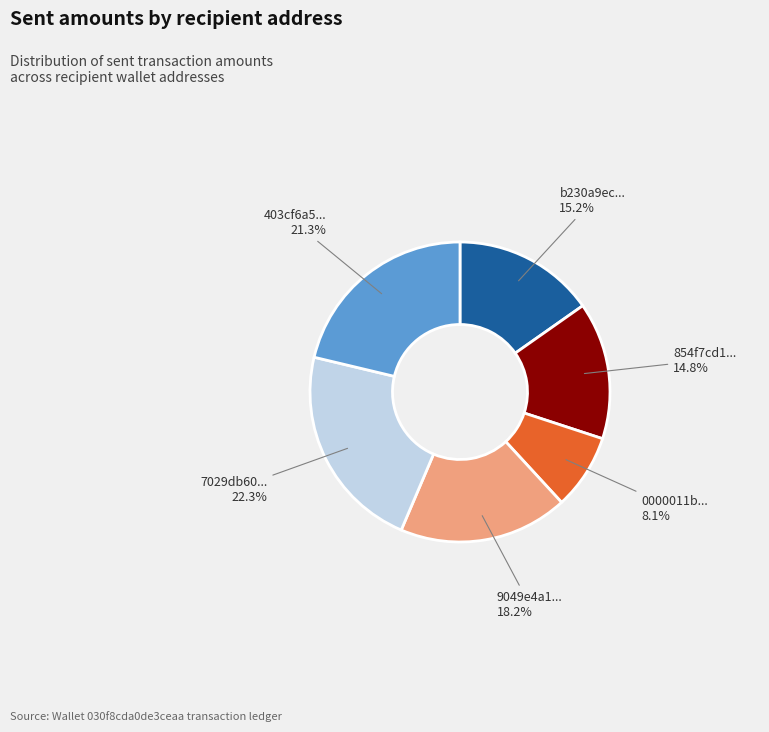

Does any single category account for the majority?

No